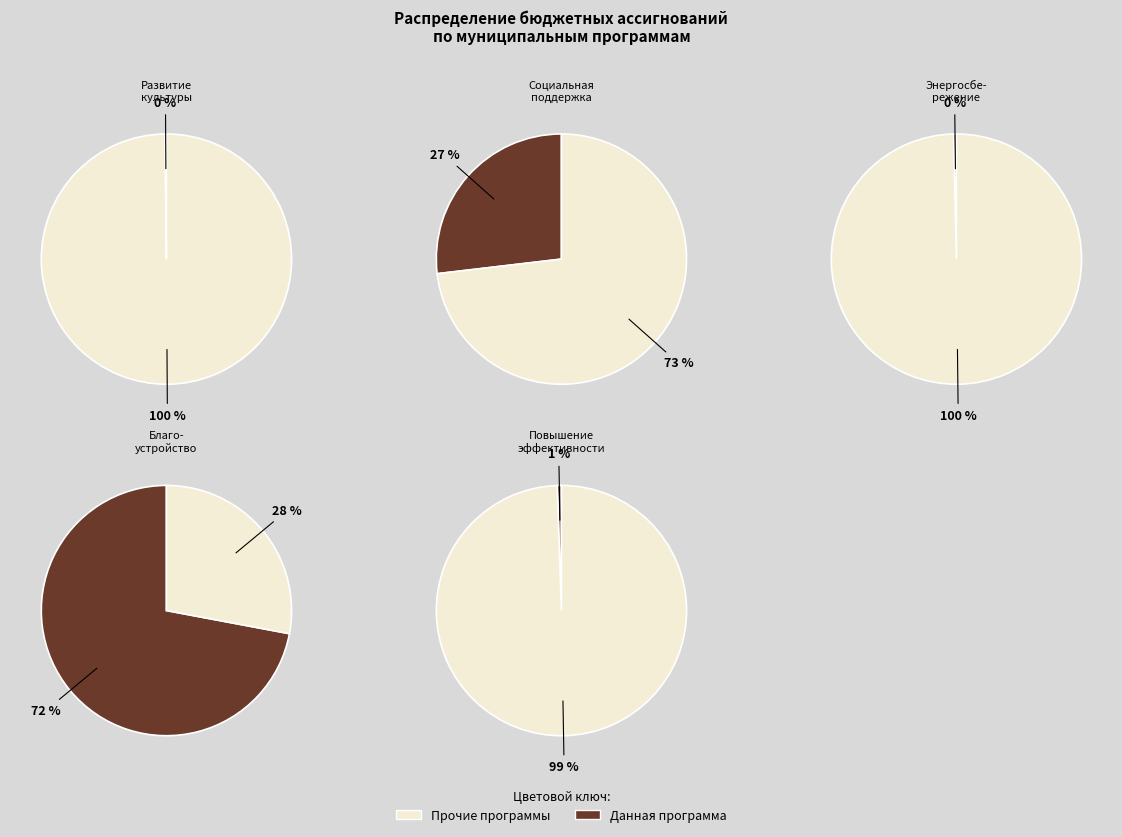

Rank the categories by value from highest to lowest.

Муниципальная программа Благоустройство, Муниципальная программа Социальная поддержка, Муниципальная программа Повышение эффективности, Муниципальная программа Энергосбережение, Муниципальная программа Развитие культуры